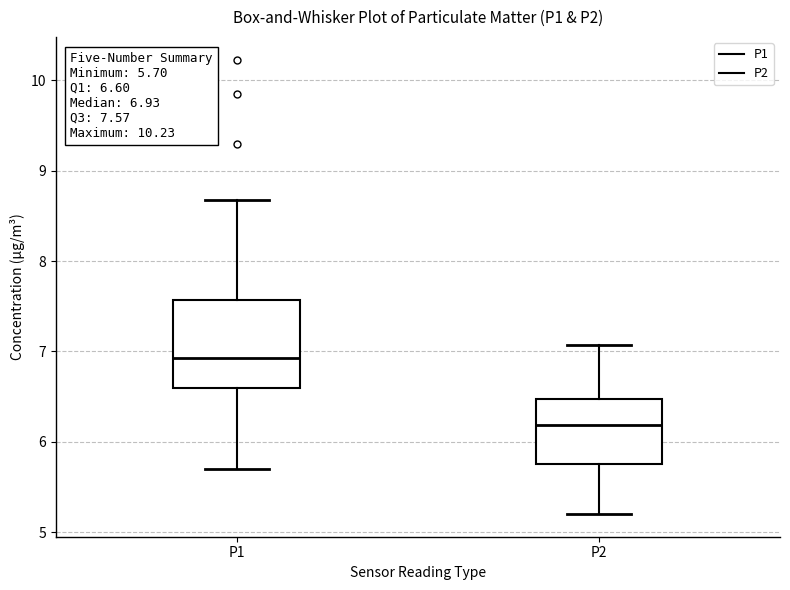

Comparing the boxes themselves (not the whiskers), which one is the tallest?

P1